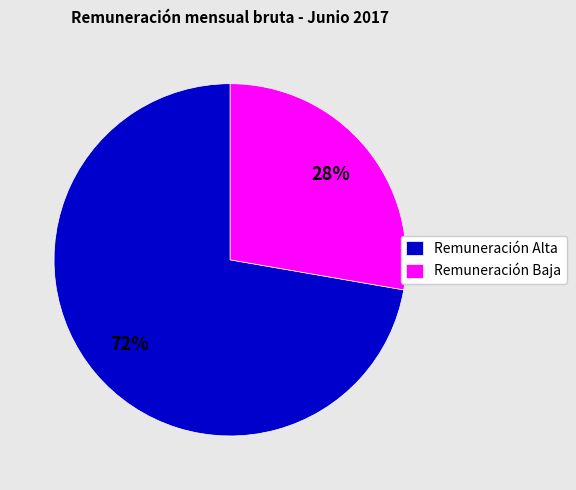

What is the ratio of the value at Remuneración Alta to the value at Remuneración Baja?

2.6